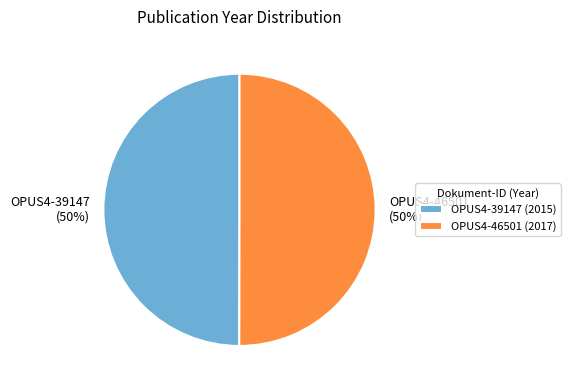

How many slices are in this pie chart?

2